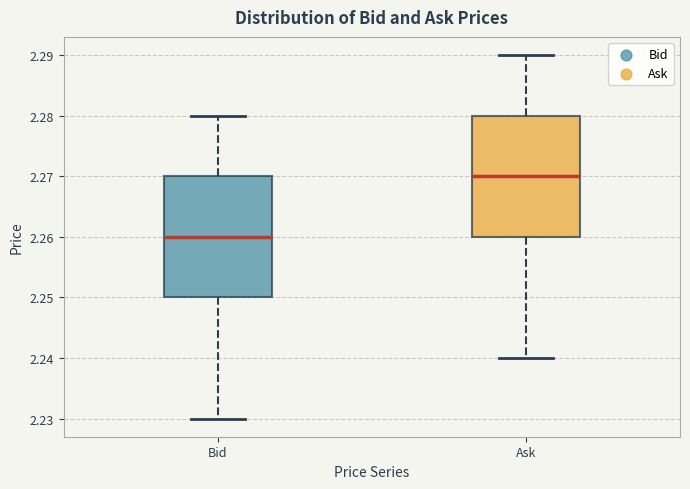

Reading left to right, transcribe this box plot: for each box, give where its median line is, the range the box spans, and where its two whiskers end, as read against the y-axis. The values are not printed on the chart, so give them approximately, as read against the axis.

Bid: median 2.26, box 2.25 to 2.27, whiskers 2.23 to 2.28
Ask: median 2.27, box 2.26 to 2.28, whiskers 2.24 to 2.29